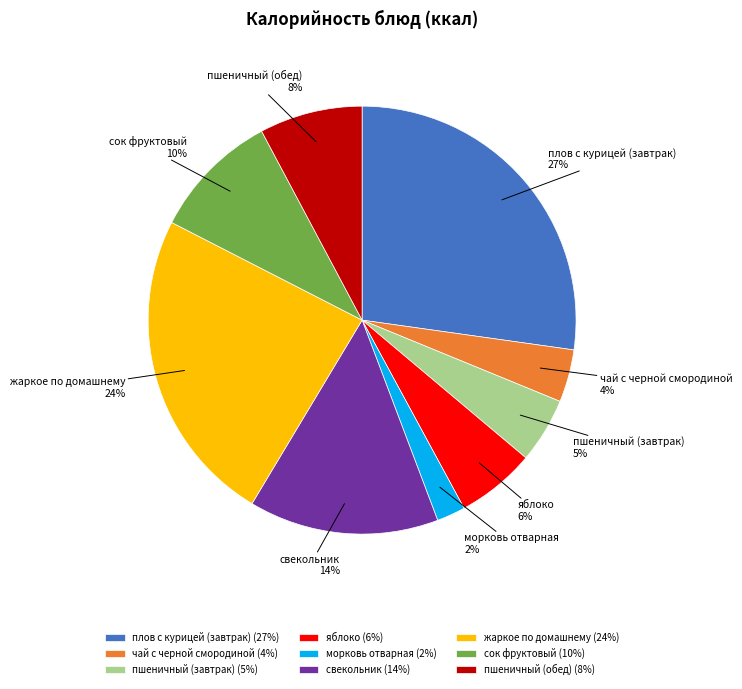

Which slice is the smallest?

морковь отварная